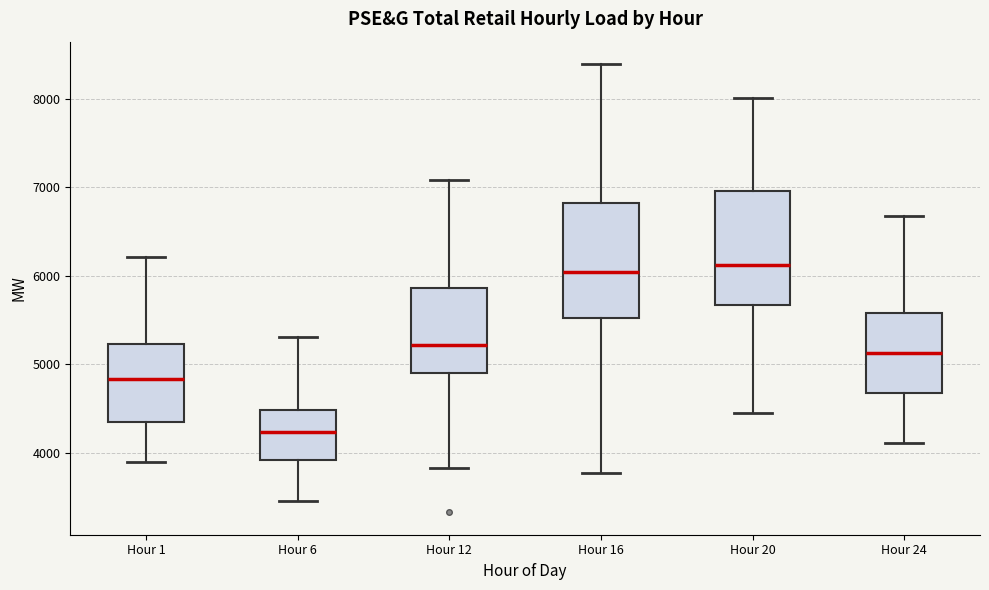

Reading left to right, transcribe this box plot: for each box, give where its median line is, the range the box spans, and where its two whiskers end, as read against the y-axis. The values are not printed on the chart, so give them approximately, as read against the axis.

Hour 1: median 4800, box 4300 to 5200, whiskers 3900 to 6200
Hour 6: median 4200, box 3900 to 4500, whiskers 3500 to 5300
Hour 12: median 5200, box 4900 to 5900, whiskers 3800 to 7100
Hour 16: median 6000, box 5500 to 6800, whiskers 3800 to 8400
Hour 20: median 6100, box 5700 to 7000, whiskers 4500 to 8000
Hour 24: median 5100, box 4700 to 5600, whiskers 4100 to 6700